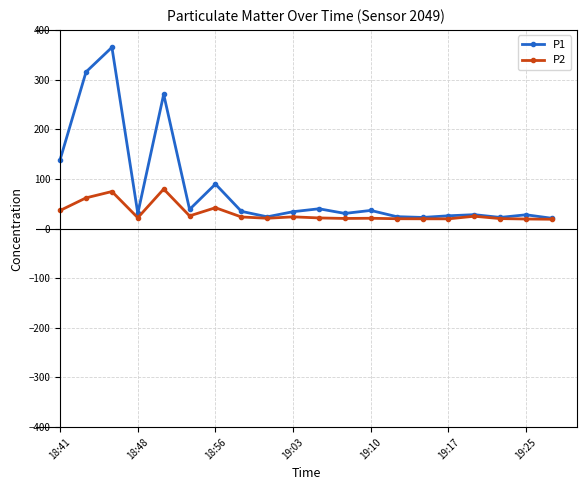

What is the value of the P1 point at the 19th from the left?

27.7